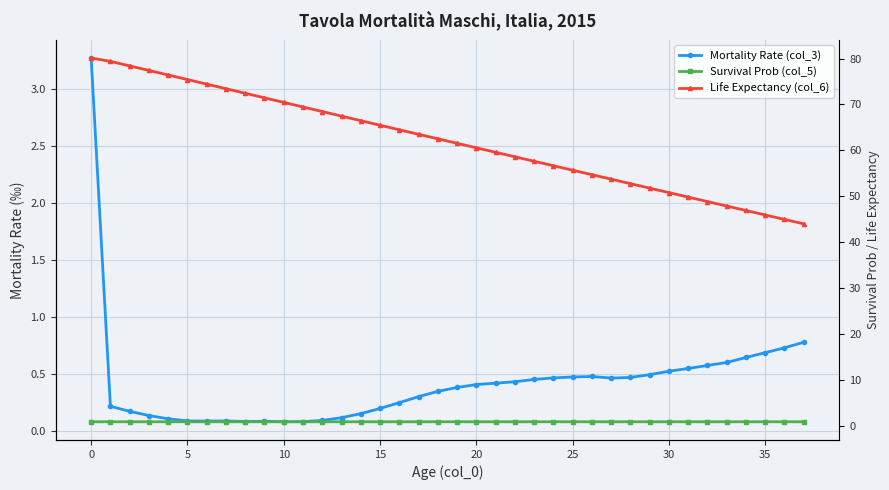

Is it true that Mortality Rate (col_3) equals 0.2 at 19?

False